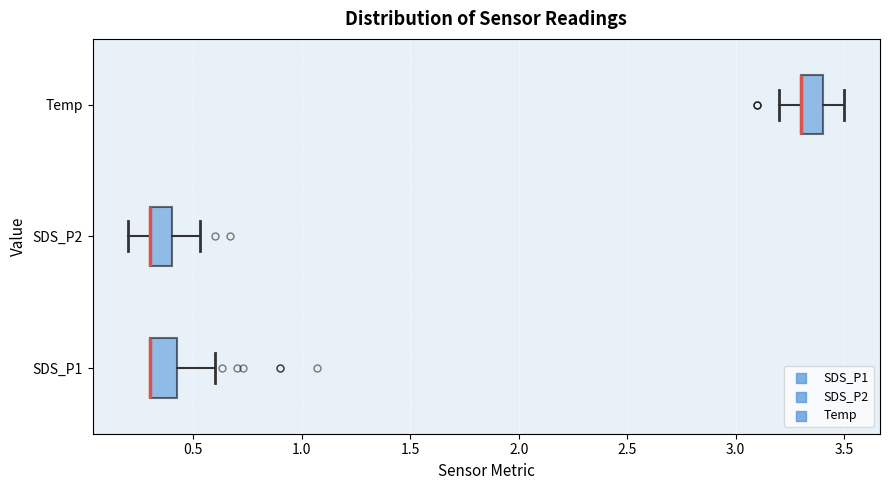

Where is the left edge of the box for Temp on the x-axis? The values are not printed on the chart, so give them approximately, as read against the axis.

3.30